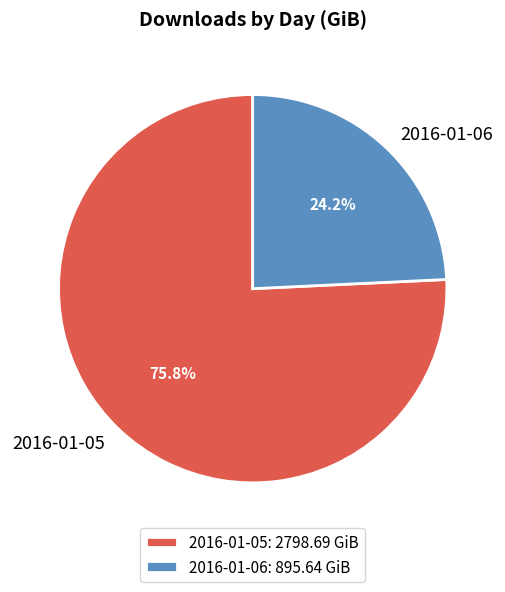

What is the total percentage of 2016-01-06 and 2016-01-05?

100.0%